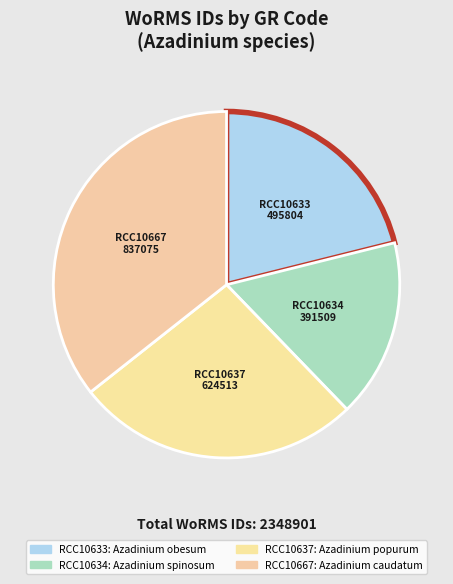

Count the number of slices in the pie.

4